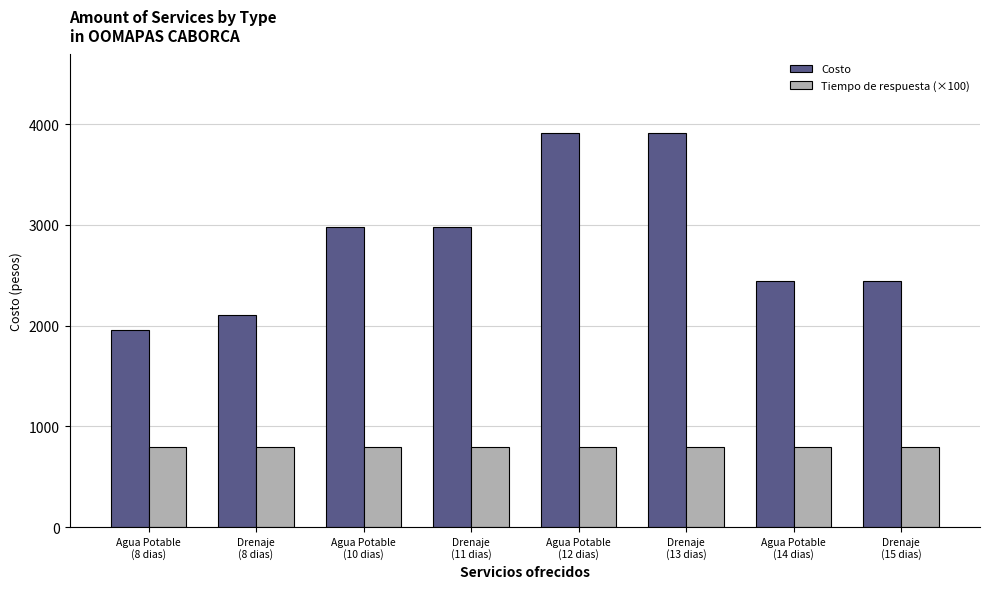

How many data points does each series have?

8